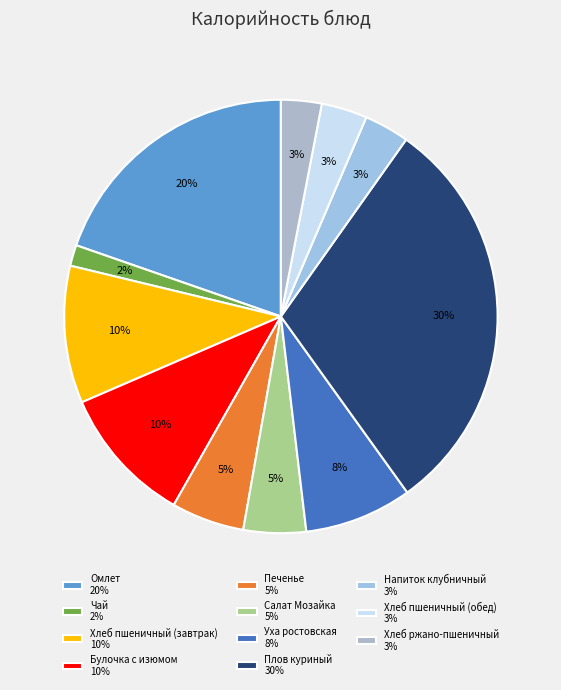

What is the ratio of the value at Салат Мозайка to the value at Хлеб пшеничный (завтрак)?

0.5